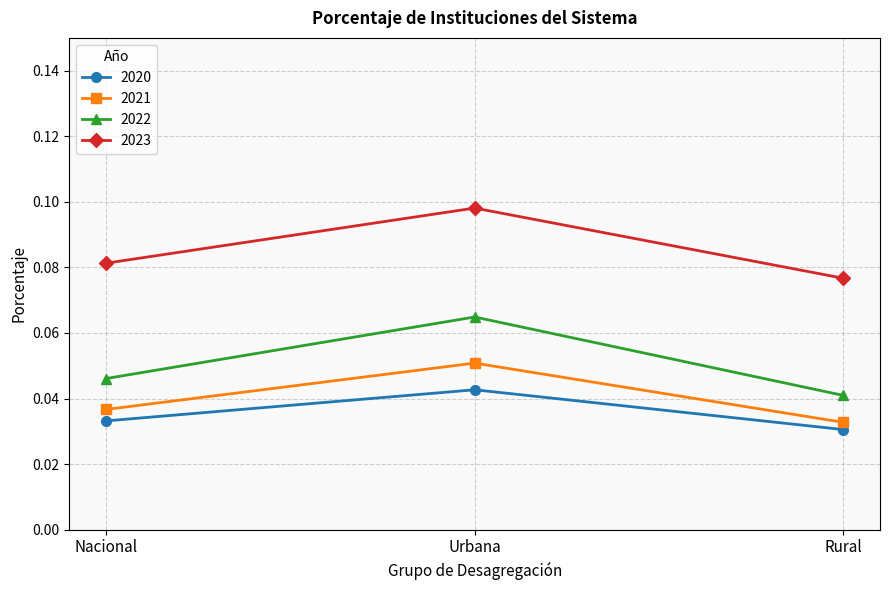

At which category is the sum across all series the highest?

Urbana